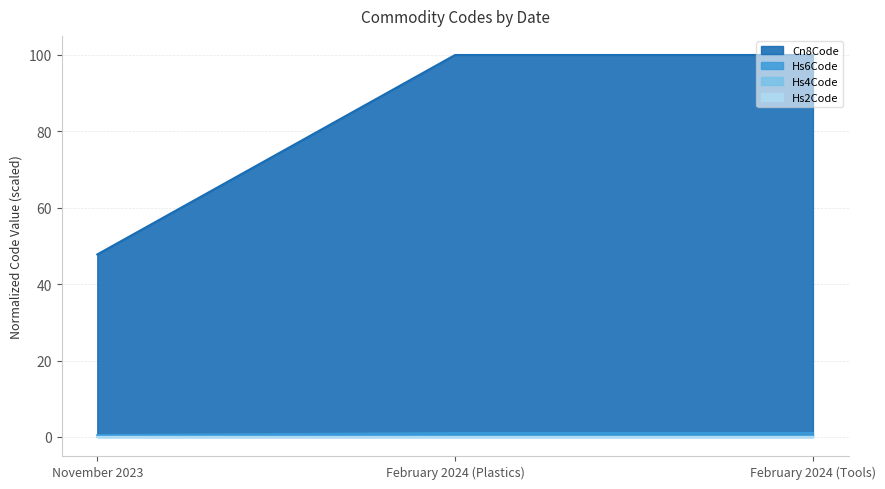

Which has a higher value, February 2024 (Tools) or February 2024 (Plastics)?

February 2024 (Tools)